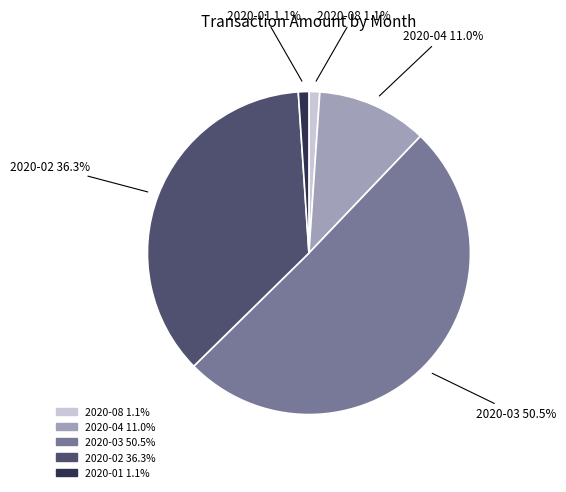

Is there any slice that represents more than half of the pie?

Yes